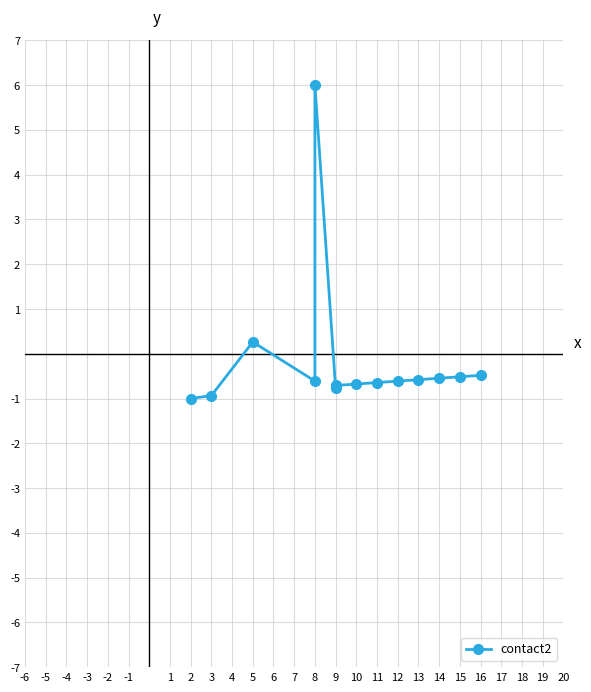

How many values are above zero?

2